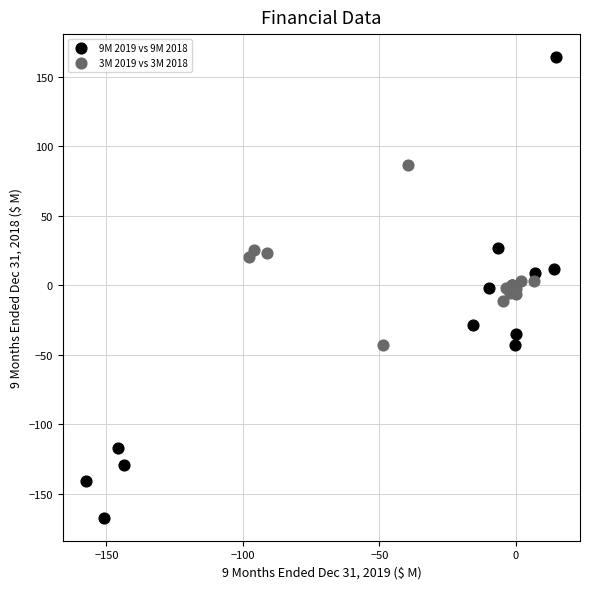

Which series has the widest spread of Y values?

9M 2019 vs 9M 2018